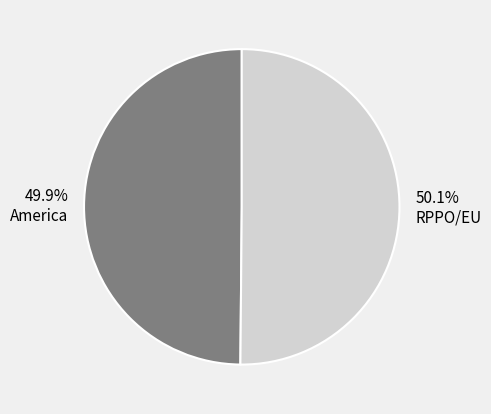

To the nearest percent, what portion does America represent?

50%